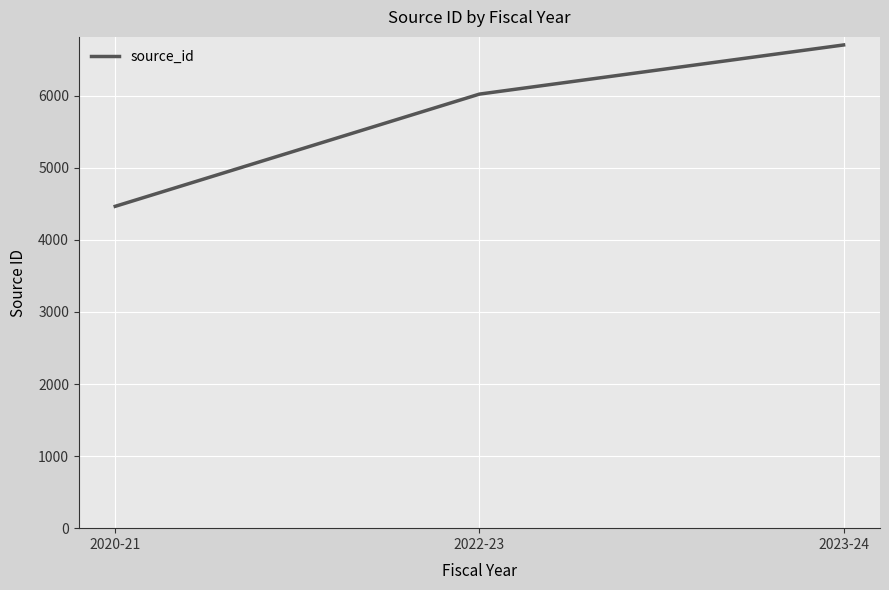

What is the sum of all values?

17194